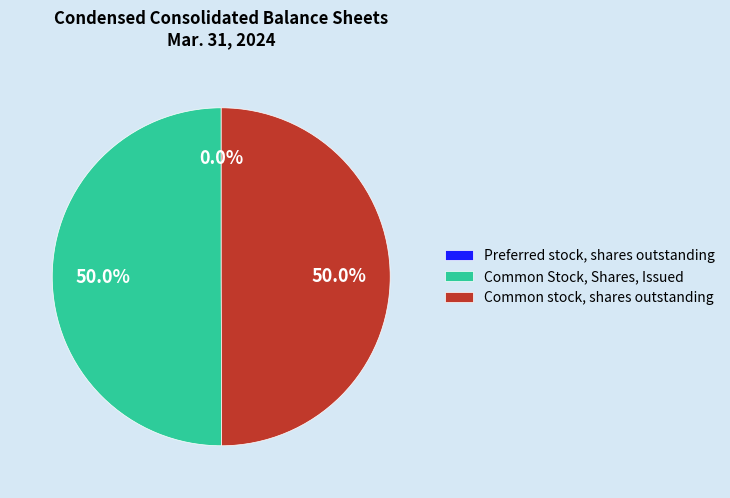

To the nearest percent, what percentage of the pie is Common Stock, Shares, Issued?

50%